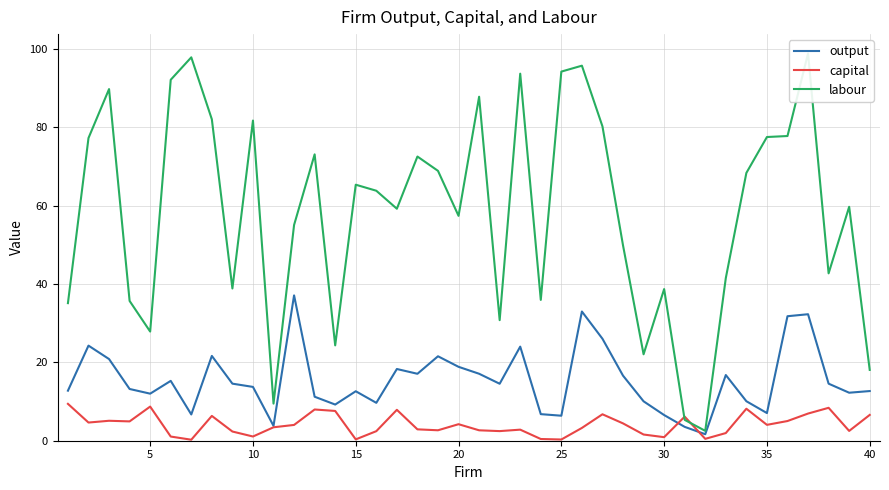

How many interior local valleys does the output series have?

11